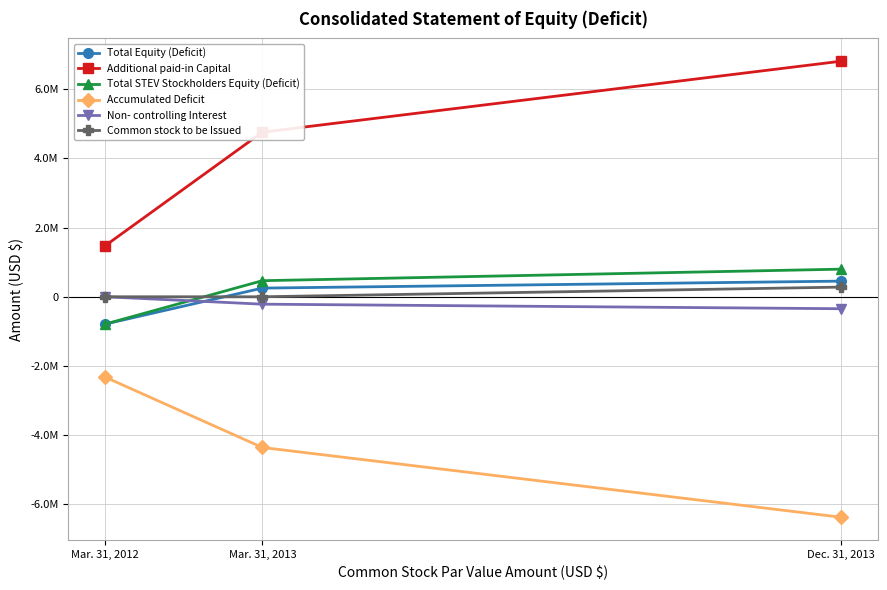

List the labels in order of Common stock to be Issued value, largest first.

Dec. 31, 2013, Mar. 31, 2012, Mar. 31, 2013